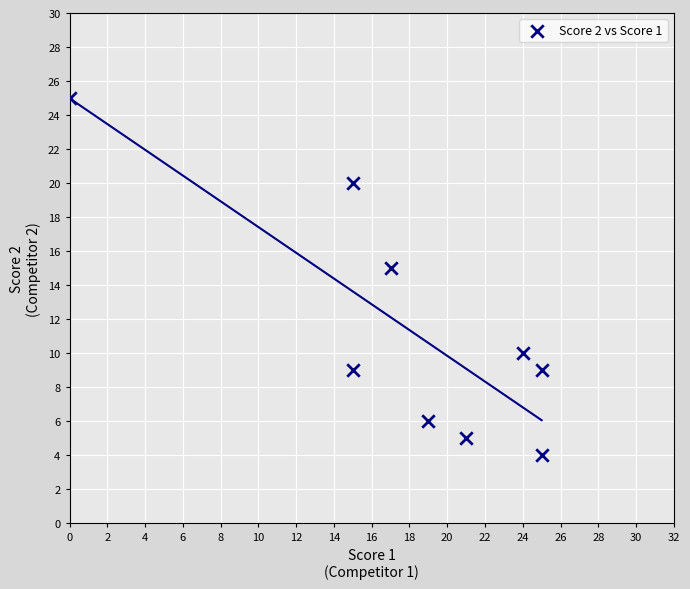

What is the range of X values (max minus min)?

25